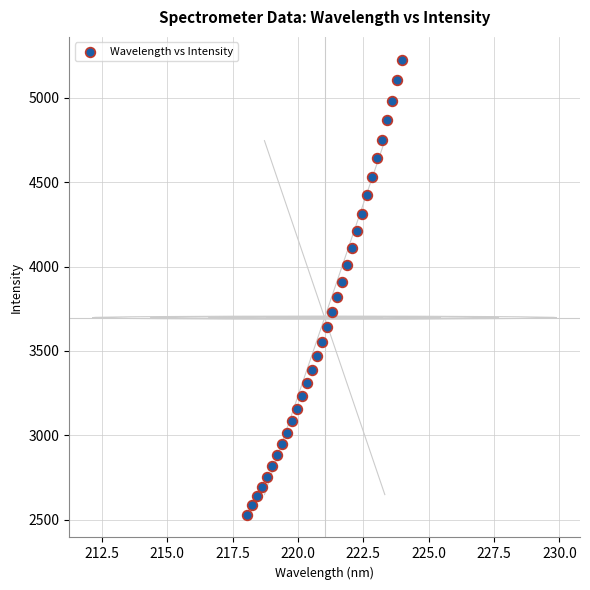

What is the range of X values (max minus min)?

5.9